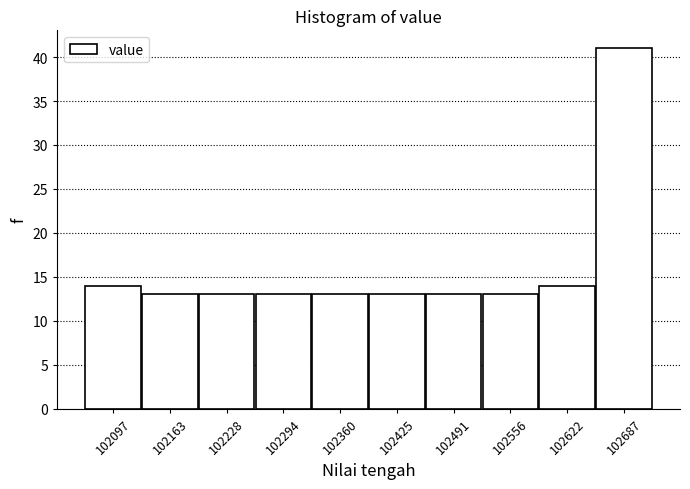

Reading left to right, list every bar in this chart as the range it spans on the x-axis followed by its height. Neither the bar edges nor the heights are printed on the chart, so give them approximately, as read against the axes.

102070 to 102130: 14
102130 to 102200: 13
102200 to 102260: 13
102260 to 102330: 13
102330 to 102390: 13
102390 to 102460: 13
102460 to 102520: 13
102520 to 102590: 13
102590 to 102660: 14
102660 to 102720: 41